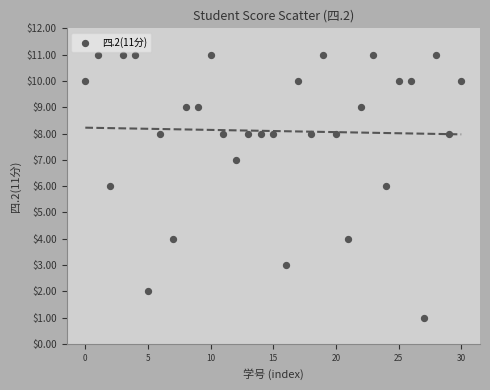

What is the range of Y values (max minus min)?

10